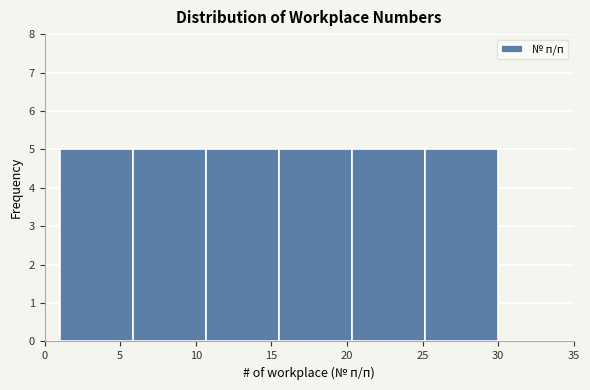

Reading left to right, transcribe this chart: for each bar, give the range it covers on the x-axis and its height. Neither the bar edges nor the heights are printed on the chart, so give them approximately, as read against the axes.

1.0 to 6.0: 5
6.0 to 10.5: 5
10.5 to 15.5: 5
15.5 to 20.5: 5
20.5 to 25.0: 5
25.0 to 30.0: 5